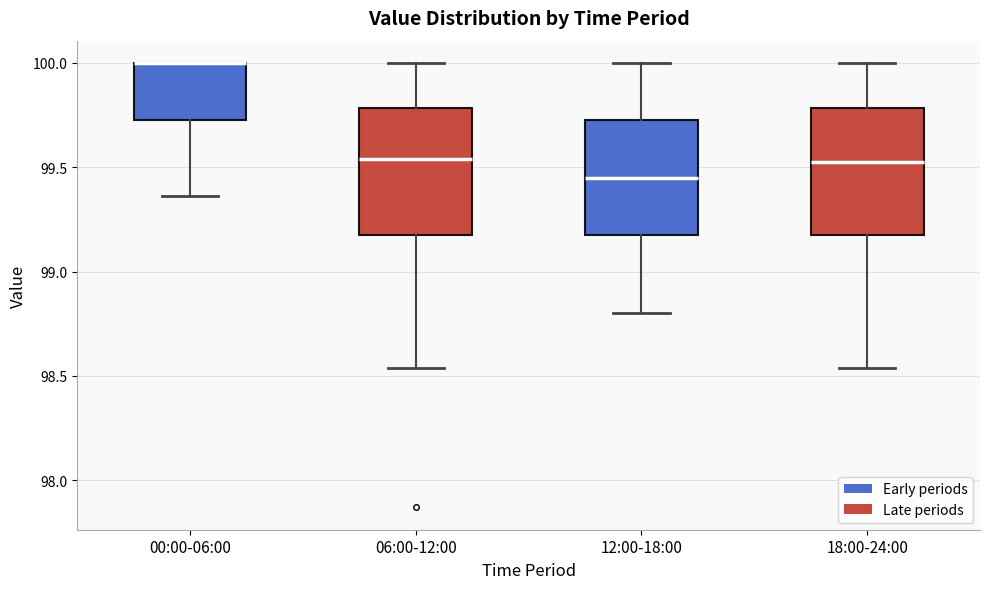

Where is the upper edge of the box for 12:00-18:00 on the y-axis? The values are not printed on the chart, so give them approximately, as read against the axis.

99.75